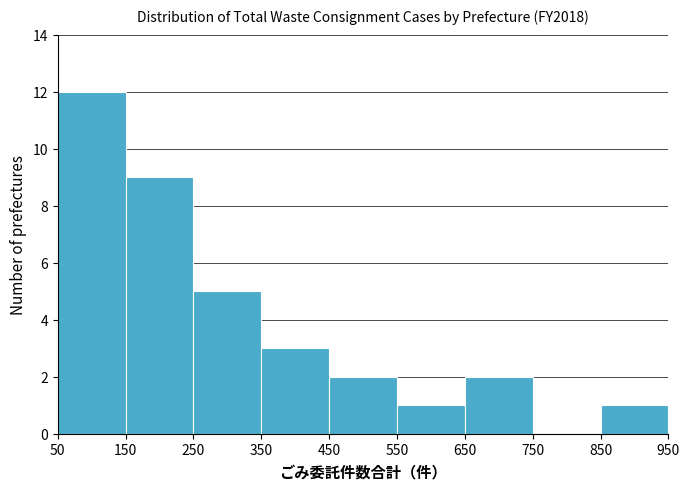

Reading left to right, transcribe this chart: for each bar, give the range it covers on the x-axis and its height. The values are not printed on the chart, so give them approximately, as read against the axis.

50 to 150: 12
150 to 250: 9
250 to 350: 5
350 to 450: 3
450 to 550: 2
550 to 650: 1
650 to 750: 2
750 to 850: 0
850 to 950: 1